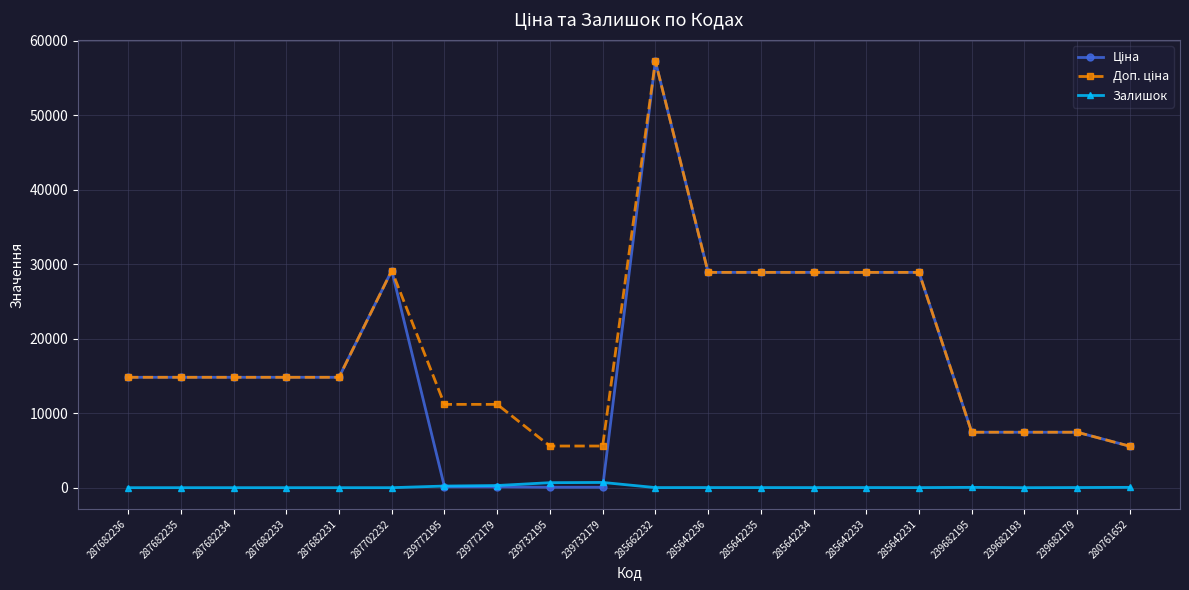

What is the total value across all series at 287702232?

58304.6